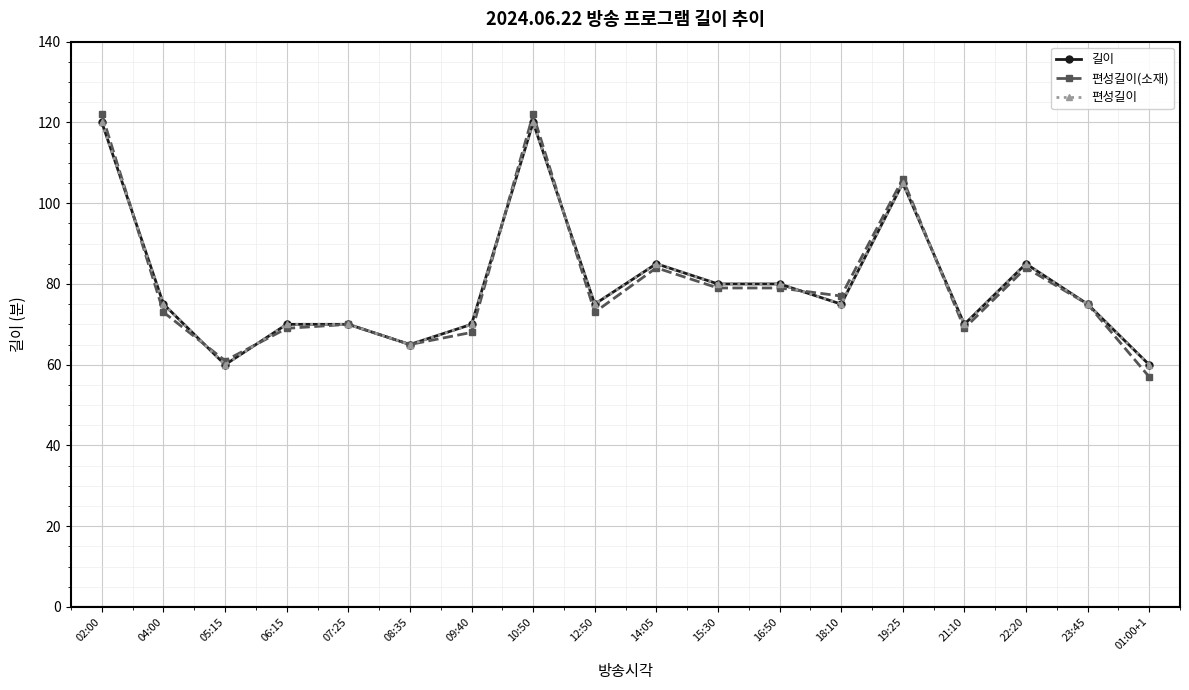

Does the chart have visible grid lines?

Yes